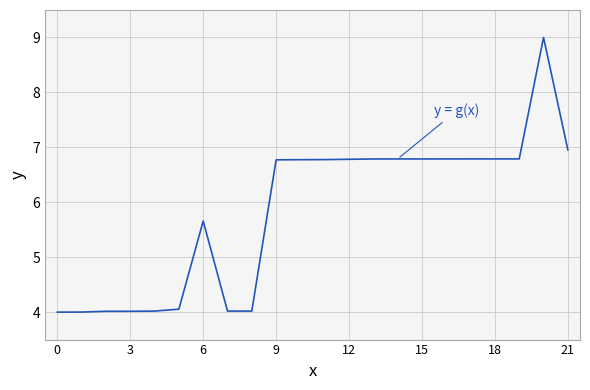

What is the maximum value shown in the chart?

9.0